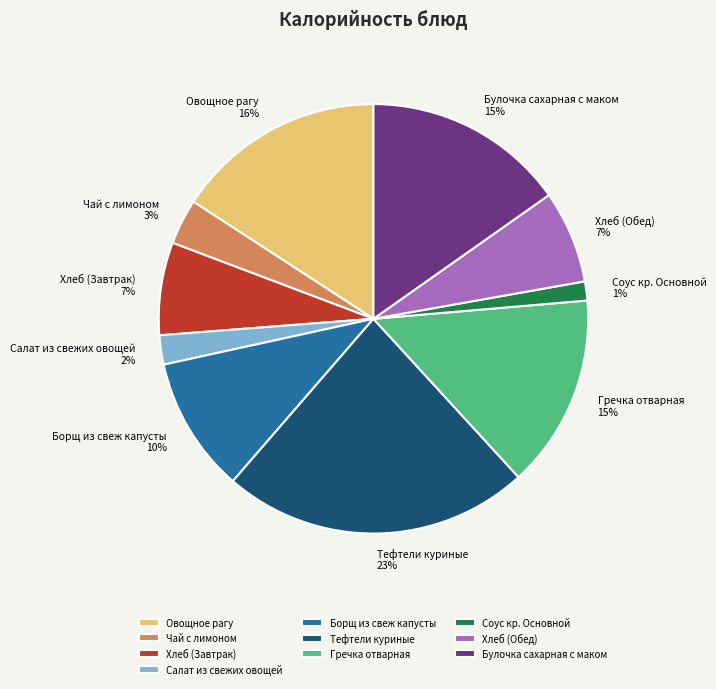

True or false: Чай с лимоном accounts for 3% of the total.

True